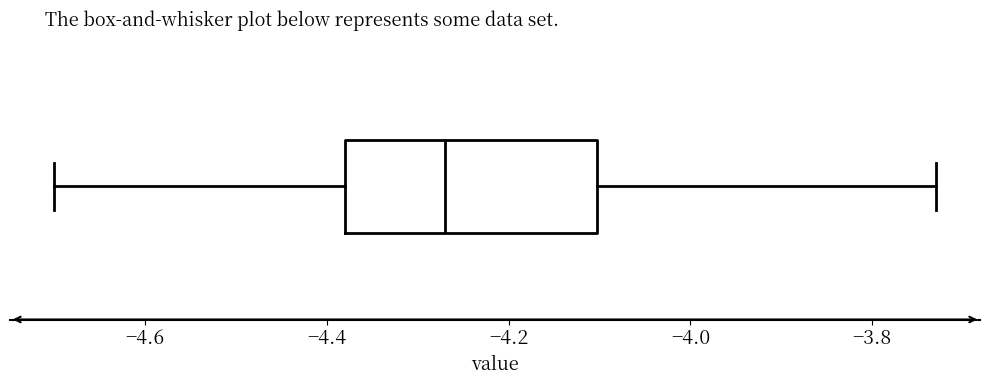

Transcribe this box plot: give where the median line is, the range the box spans, and where the two whiskers end, as read against the x-axis. The values are not printed on the chart, so give them approximately, as read against the axis.

median -4.26, box -4.38 to -4.10, whiskers -4.70 to -3.72